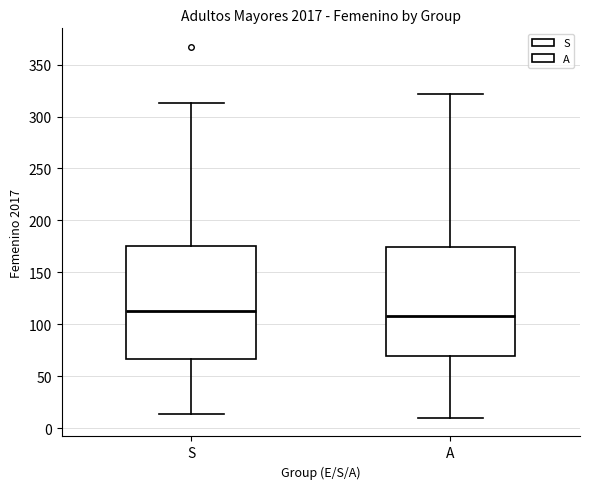

Which box's median line is the lowest?

A